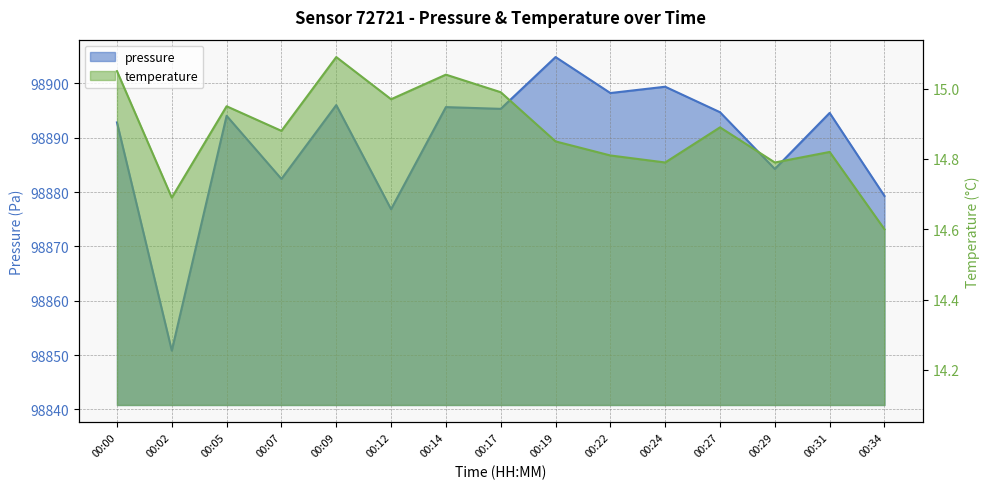

Does the chart display data point markers on the line(s)?

No